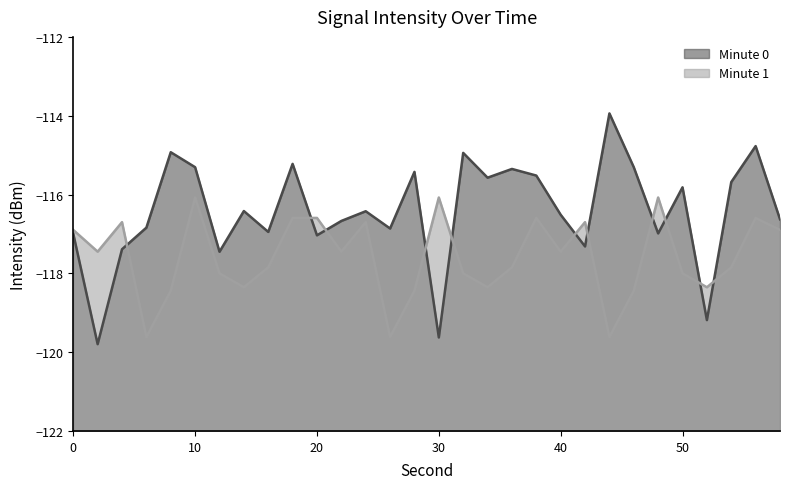

How many distinct data groups are displayed?

2